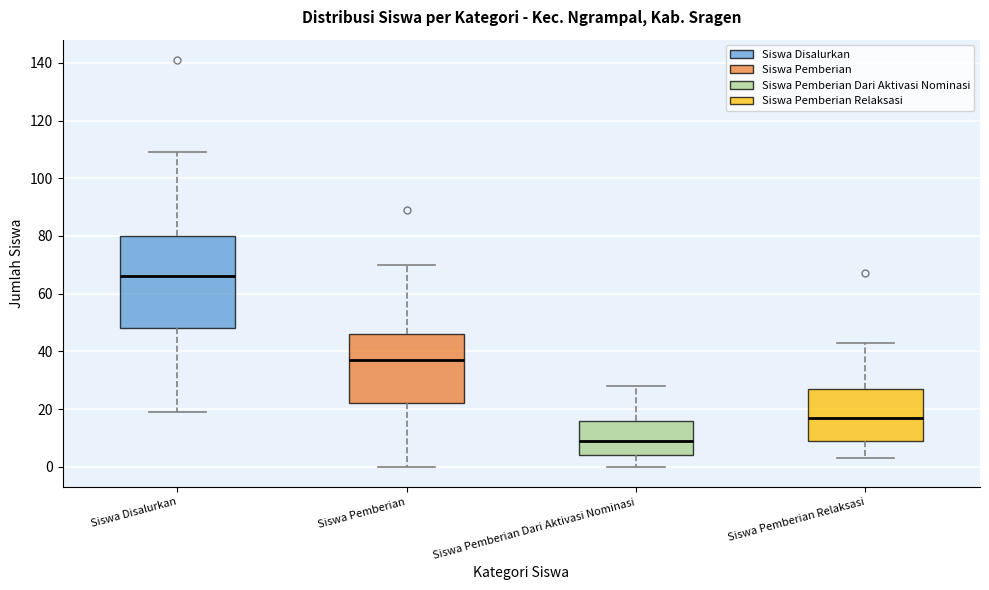

Reading left to right, read every box against the y-axis: the position of its median line, the range the box covers, and the ends of its whiskers. The values are not printed on the chart, so give them approximately, as read against the axis.

Siswa Disalurkan: median 66, box 48 to 80, whiskers 20 to 110
Siswa Pemberian: median 38, box 22 to 46, whiskers 0 to 70
Siswa Pemberian Dari Aktivasi Nominasi: median 10, box 4 to 16, whiskers 0 to 28
Siswa Pemberian Relaksasi: median 18, box 10 to 28, whiskers 4 to 44